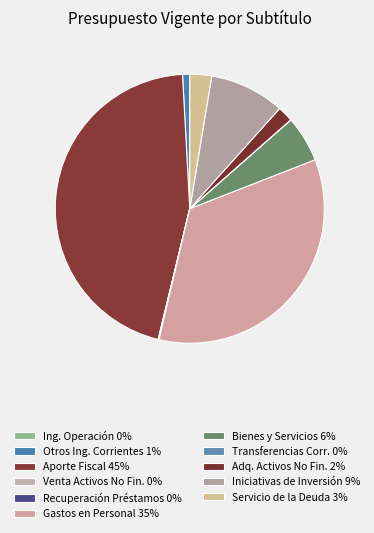

Rank the categories by value from lowest to highest.

INGRESOS DE OPERACIÓN, TRANSFERENCIAS CORRIENTES, VENTA DE ACTIVOS NO FINANCIEROS, RECUPERACIÓN DE PRESTAMOS, OTROS INGRESOS CORRIENTES, ADQUISICIÓN DE ACTIVOS NO FINANCIEROS, SERVICIO DE LA DEUDA, BIENES Y SERVICIOS DE CONSUMO, INICIATIVAS DE INVERSIÓN, GASTOS EN PERSONAL, APORTE FISCAL